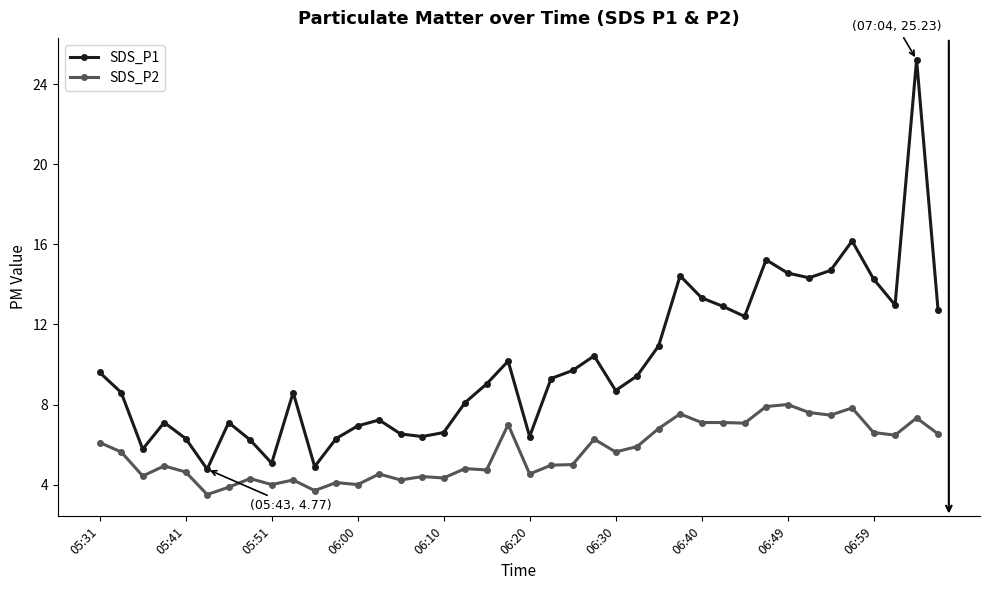

What is the average value of the SDS_P1 series?

10.0